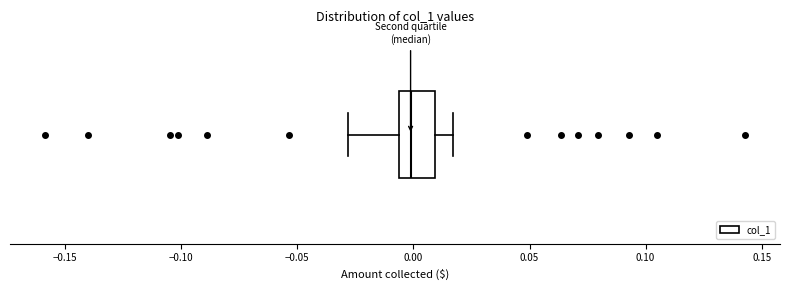

Transcribe this box plot: give where the median line is, the range the box spans, and where the two whiskers end, as read against the x-axis. The values are not printed on the chart, so give them approximately, as read against the axis.

median 0.000, box -0.005 to 0.010, whiskers -0.030 to 0.015